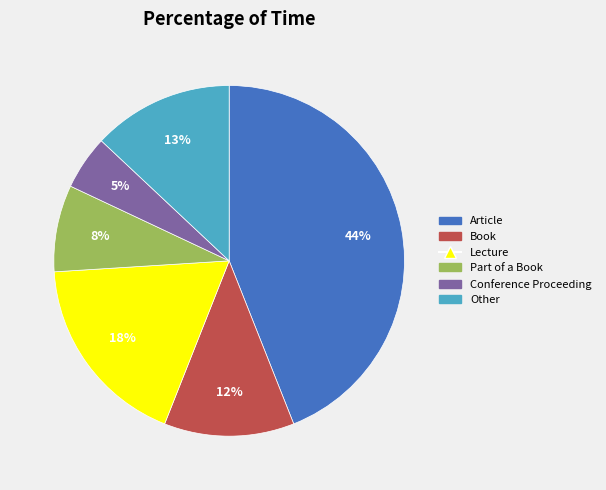

How many slices are in this pie chart?

6